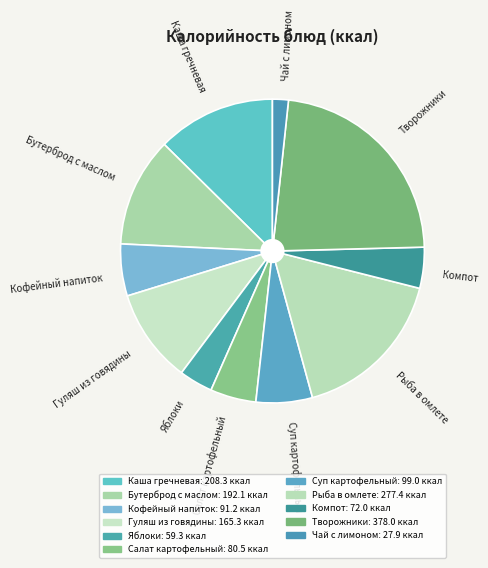

Does any single category account for the majority?

No